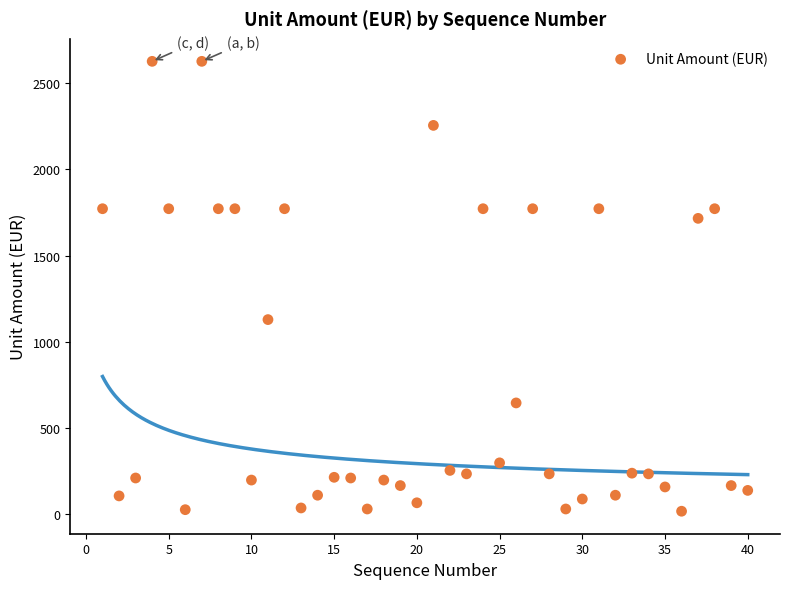

What is the range of Y values (max minus min)?

2613